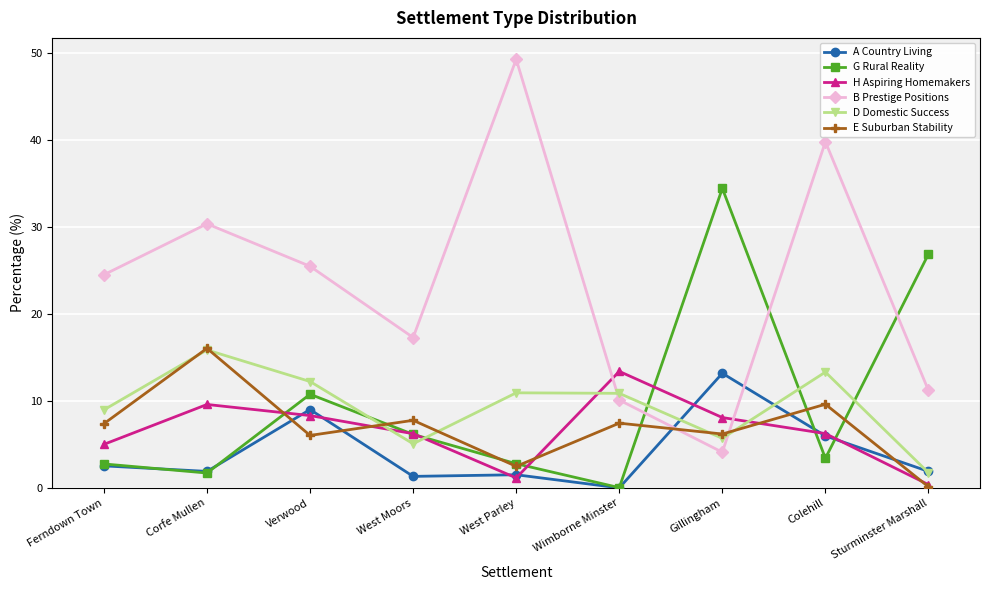

At which category does H Aspiring Homemakers reach its first local peak?

Corfe Mullen